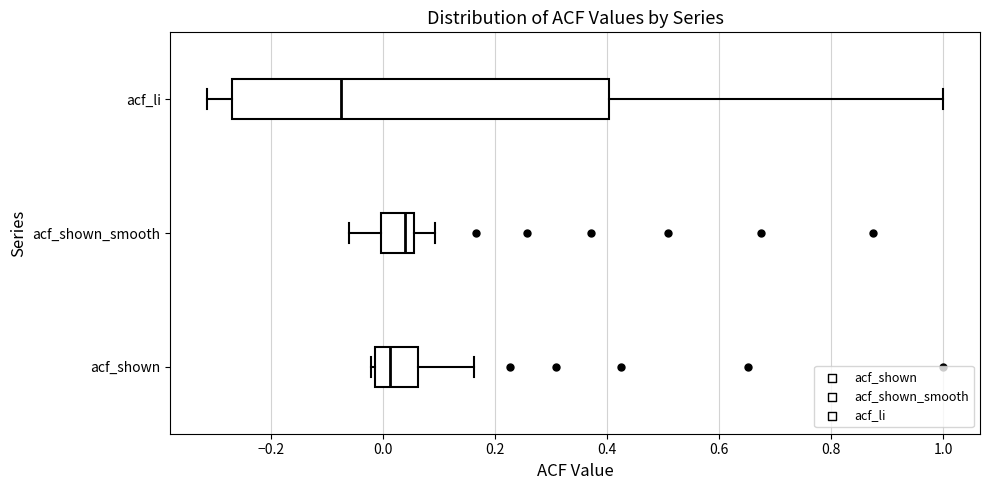

Comparing the boxes themselves (not the whiskers), which one is the widest?

acf_li